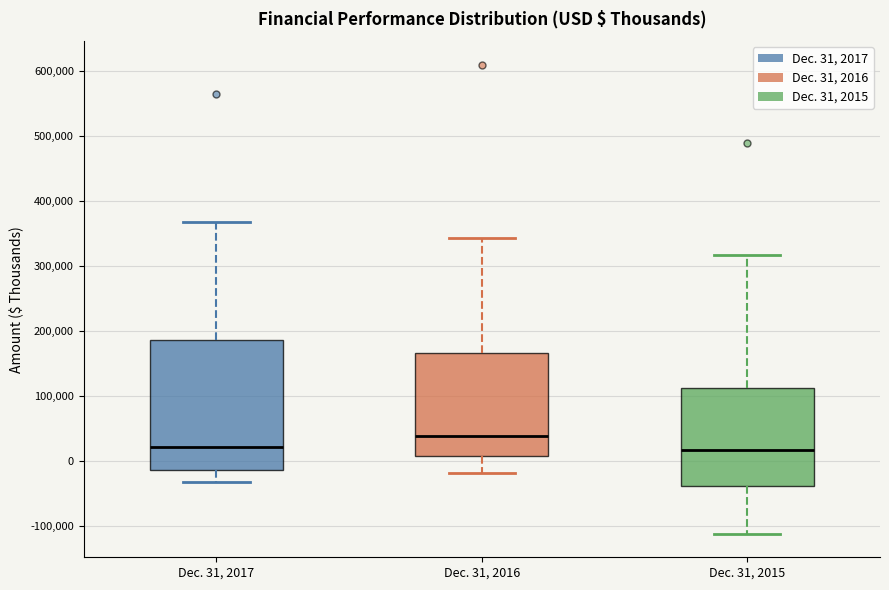

Reading left to right, transcribe this box plot: for each box, give where its median line is, the range the box spans, and where its two whiskers end, as read against the y-axis. The values are not printed on the chart, so give them approximately, as read against the axis.

Dec. 31, 2017: median 20000, box -10000 to 190000, whiskers -30000 to 370000
Dec. 31, 2016: median 40000, box 10000 to 170000, whiskers -20000 to 340000
Dec. 31, 2015: median 20000, box -40000 to 110000, whiskers -110000 to 320000